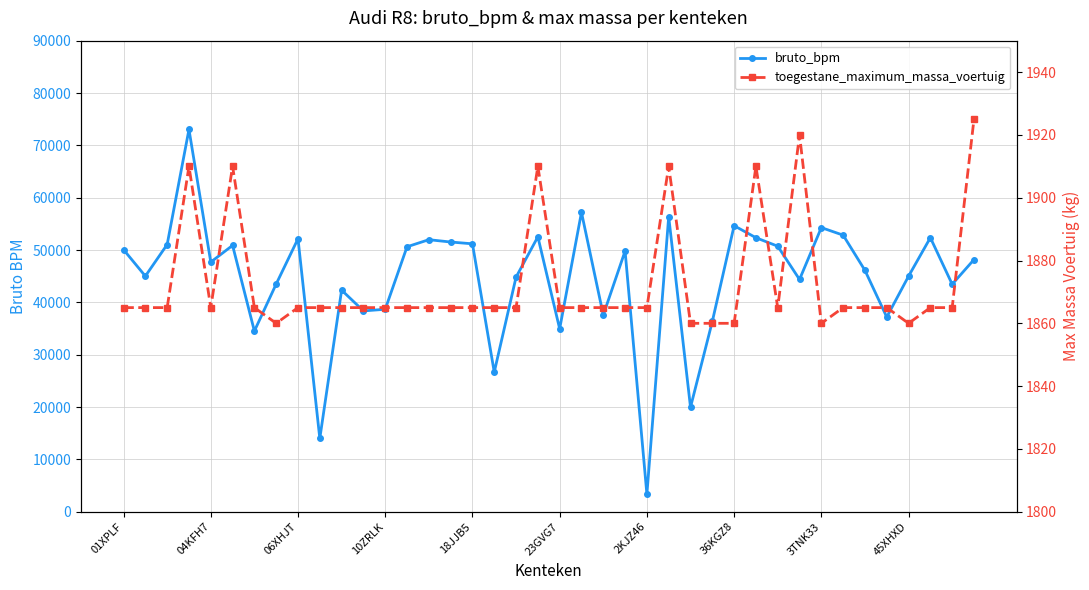

What is the label of the 21st point from the left?

23GVG7